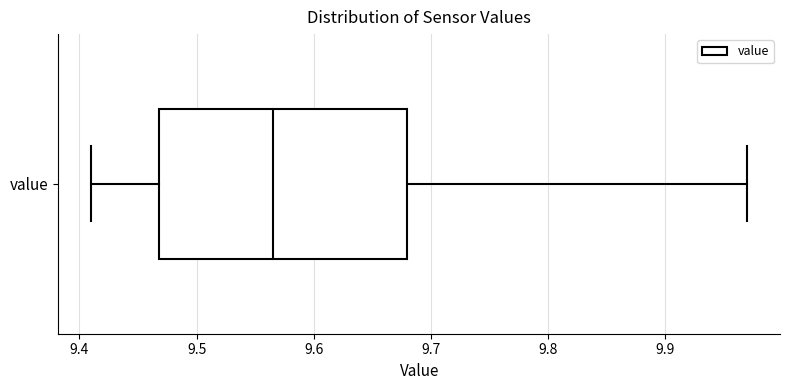

Where is the right edge of the box for value on the x-axis? The values are not printed on the chart, so give them approximately, as read against the axis.

9.68